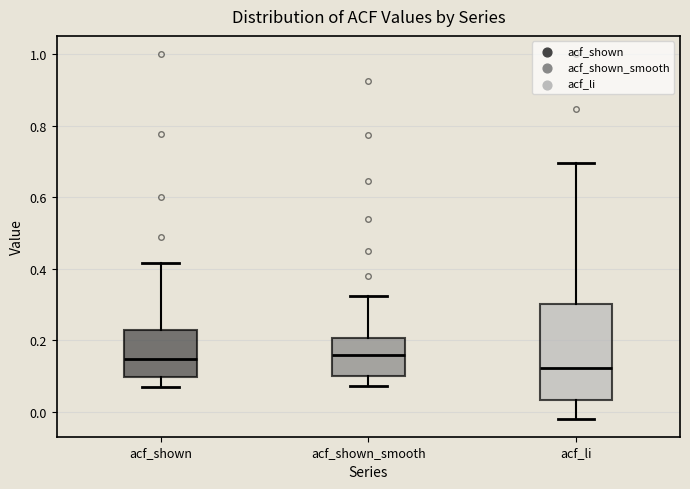

Reading left to right, transcribe this box plot: for each box, give where its median line is, the range the box spans, and where its two whiskers end, as read against the y-axis. The values are not printed on the chart, so give them approximately, as read against the axis.

acf_shown: median 0.14, box 0.10 to 0.22, whiskers 0.08 to 0.42
acf_shown_smooth: median 0.16, box 0.10 to 0.20, whiskers 0.08 to 0.32
acf_li: median 0.12, box 0.04 to 0.30, whiskers -0.02 to 0.70